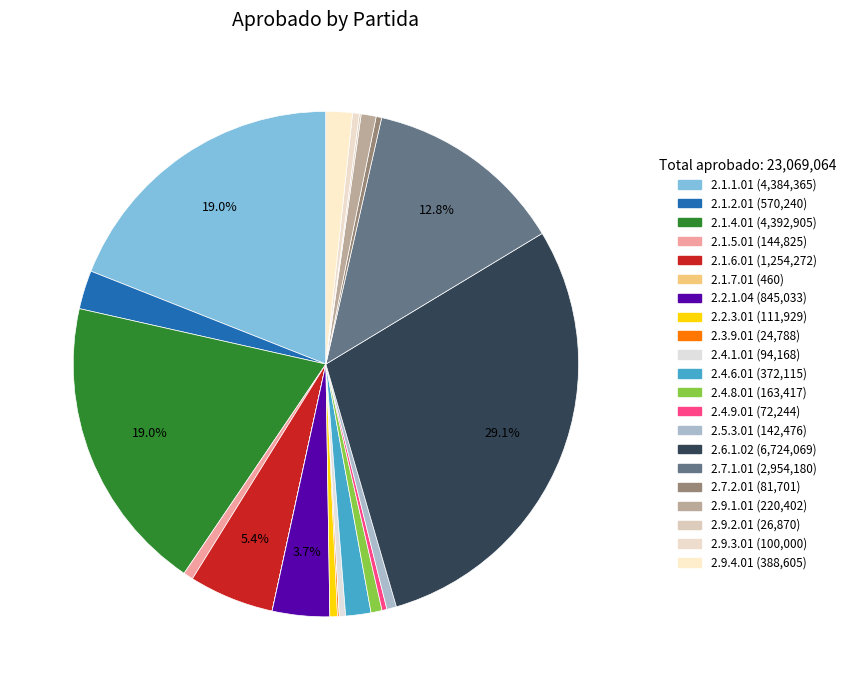

Approximately how many times larger is the value at 2.9.1.01 compared to 2.4.9.01?

3.1